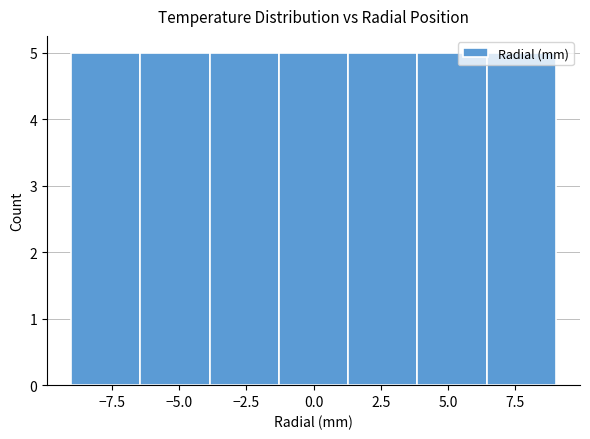

Reading left to right, transcribe this chart: for each bar, give the range it covers on the x-axis and its height. Neither the bar edges nor the heights are printed on the chart, so give them approximately, as read against the axes.

-9.0 to -6.5: 5
-6.5 to -4.0: 5
-4.0 to -1.5: 5
-1.5 to 1.5: 5
1.5 to 4.0: 5
4.0 to 6.5: 5
6.5 to 9.0: 5